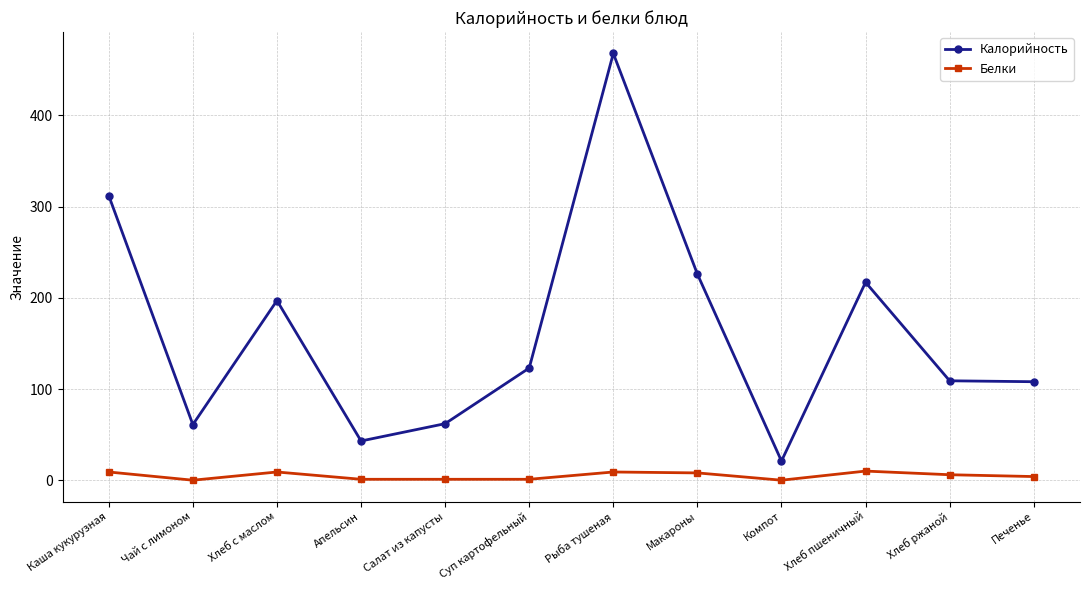

True or false: Белки has more than 2 points higher than both neighbors.

True